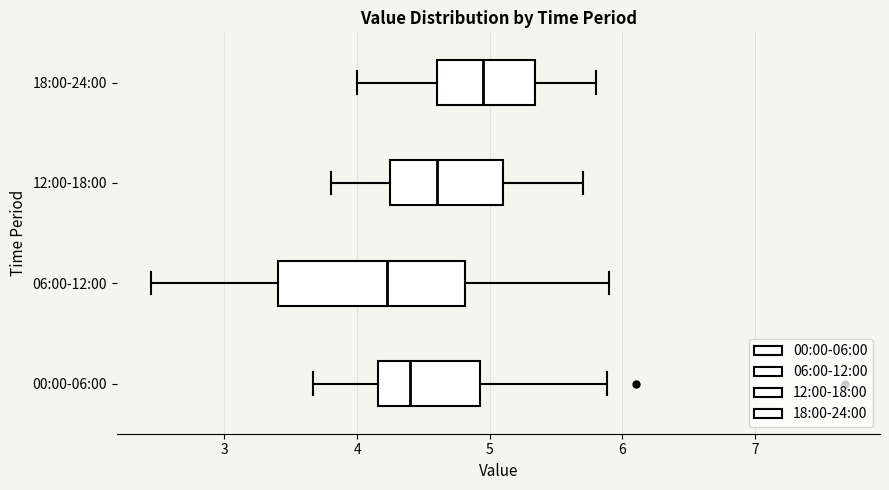

Reading bottom to top, read every box against the x-axis: the position of its median line, the range the box covers, and the ends of its whiskers. The values are not printed on the chart, so give them approximately, as read against the axis.

00:00-06:00: median 4.4, box 4.2 to 4.9, whiskers 3.7 to 5.9
06:00-12:00: median 4.2, box 3.4 to 4.8, whiskers 2.5 to 5.9
12:00-18:00: median 4.6, box 4.3 to 5.1, whiskers 3.8 to 5.7
18:00-24:00: median 5.0, box 4.6 to 5.3, whiskers 4.0 to 5.8